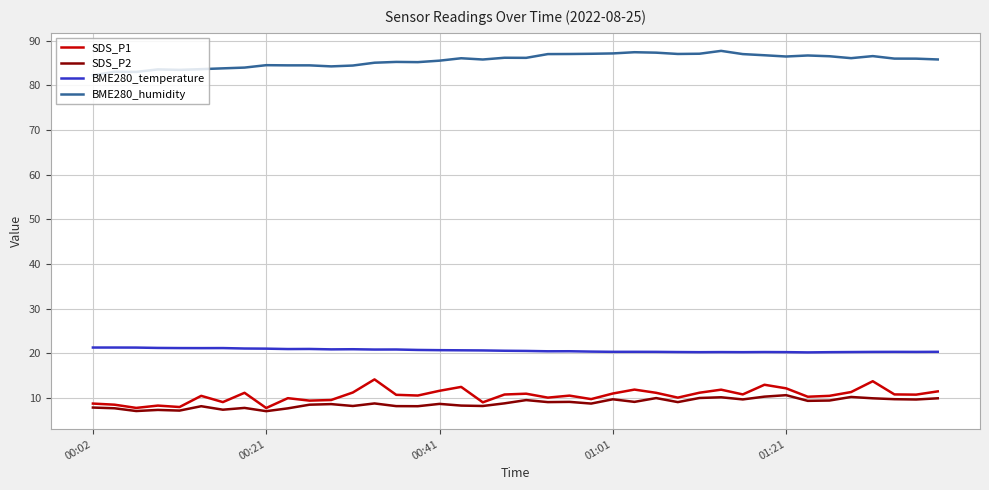

True or false: SDS_P2 and BME280_temperature intersect in this chart.

False